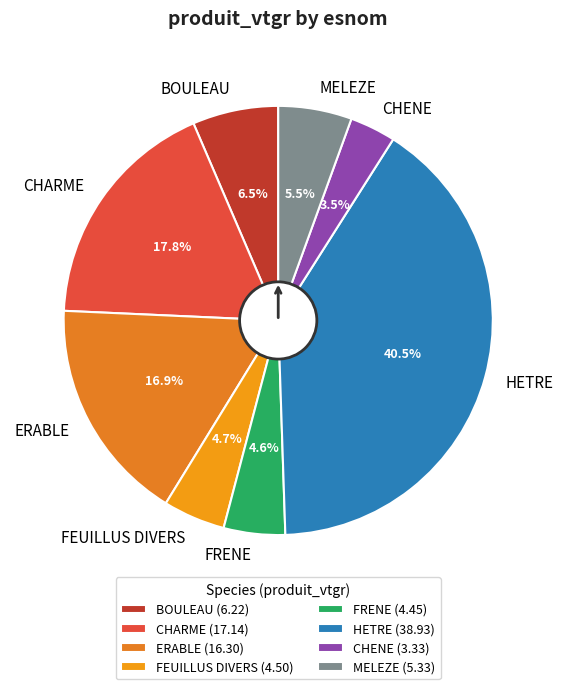

To the nearest percent, what is the average slice percentage?

12%